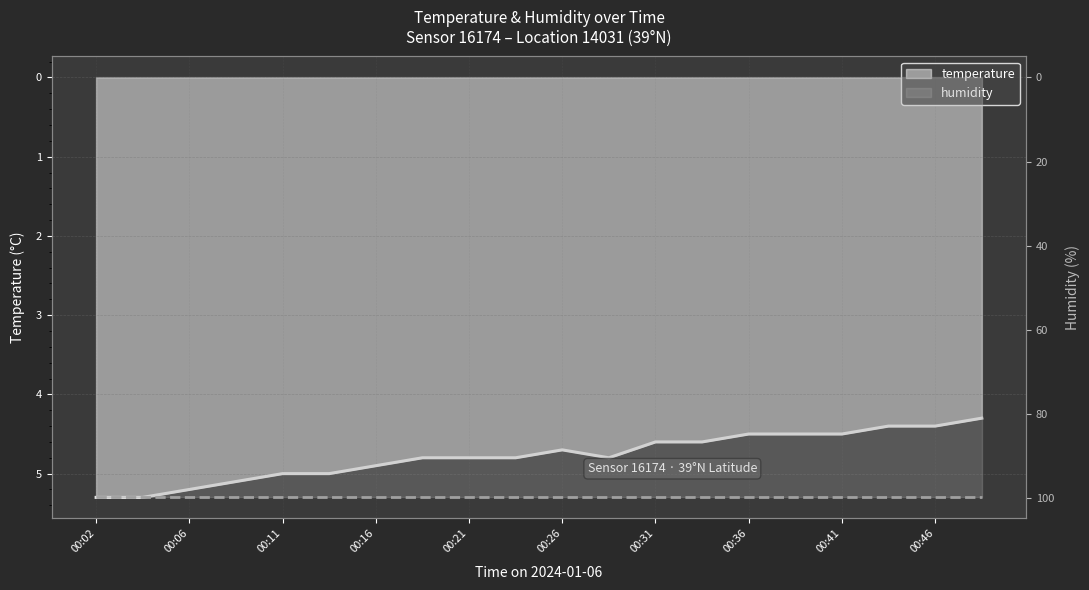

How many lines are shown in the chart?

2